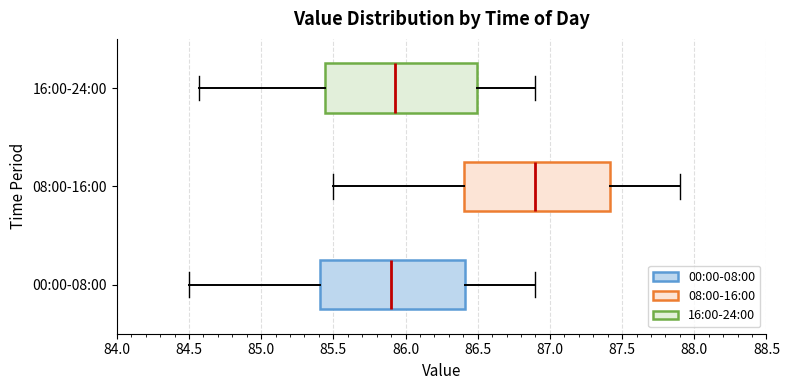

Where is the right edge of the box for 00:00-08:00 on the x-axis? The values are not printed on the chart, so give them approximately, as read against the axis.

86.40